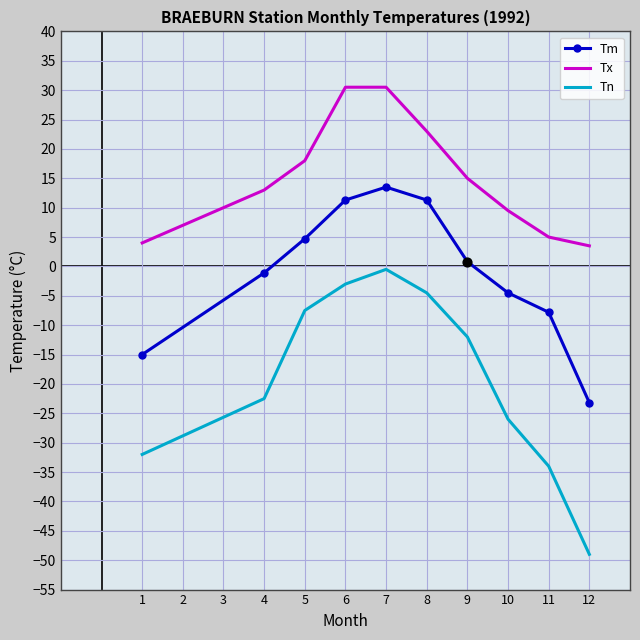

Is the value of Tx at 1 greater than the value of Tm at 8?

No